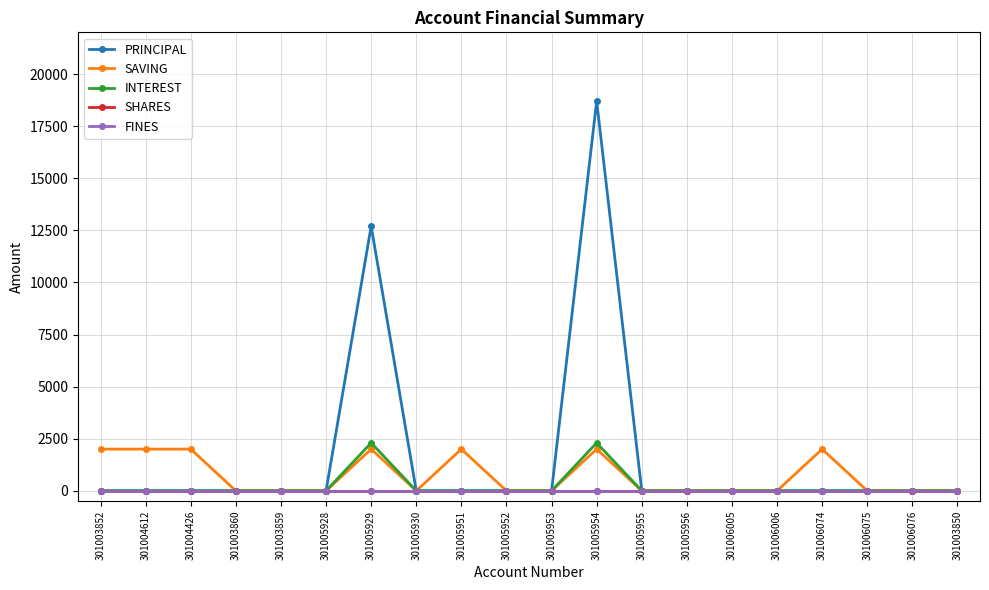

At which category is the sum across all series the highest?

301005954